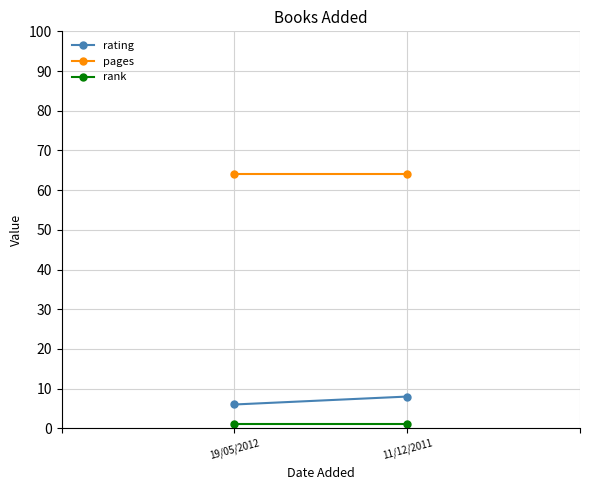

Reading right to left, list all the values displayed in this chart.

rating: 11/12/2011=8	19/05/2012=6
pages: 11/12/2011=64	19/05/2012=64
rank: 11/12/2011=1	19/05/2012=1